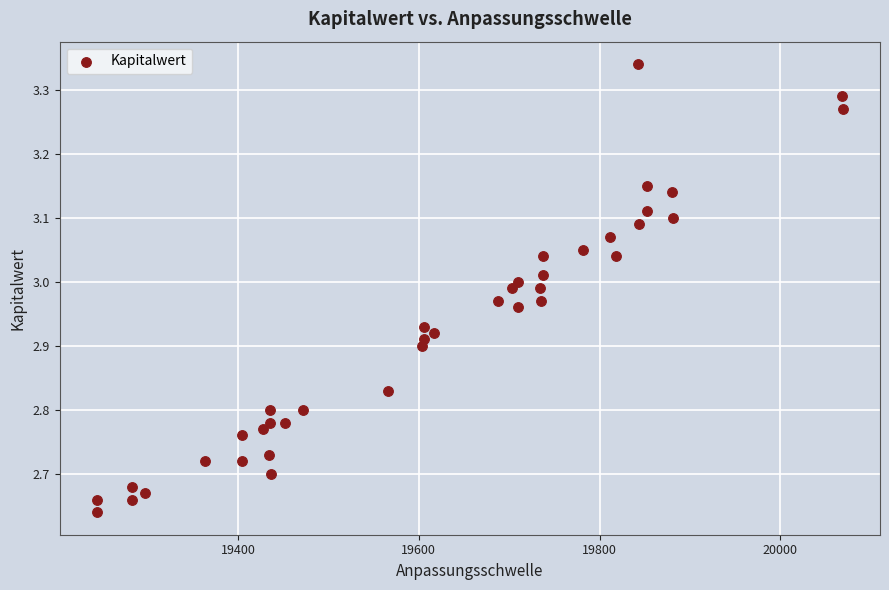

What is the range of Y values (max minus min)?

0.7